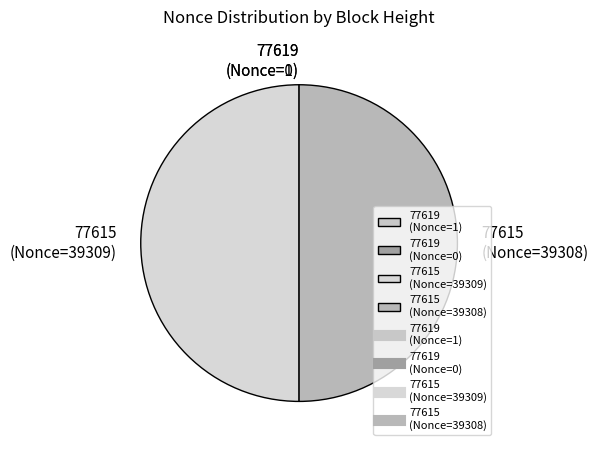

True or false: 77615 (Nonce=39309) accounts for 56% of the total.

False